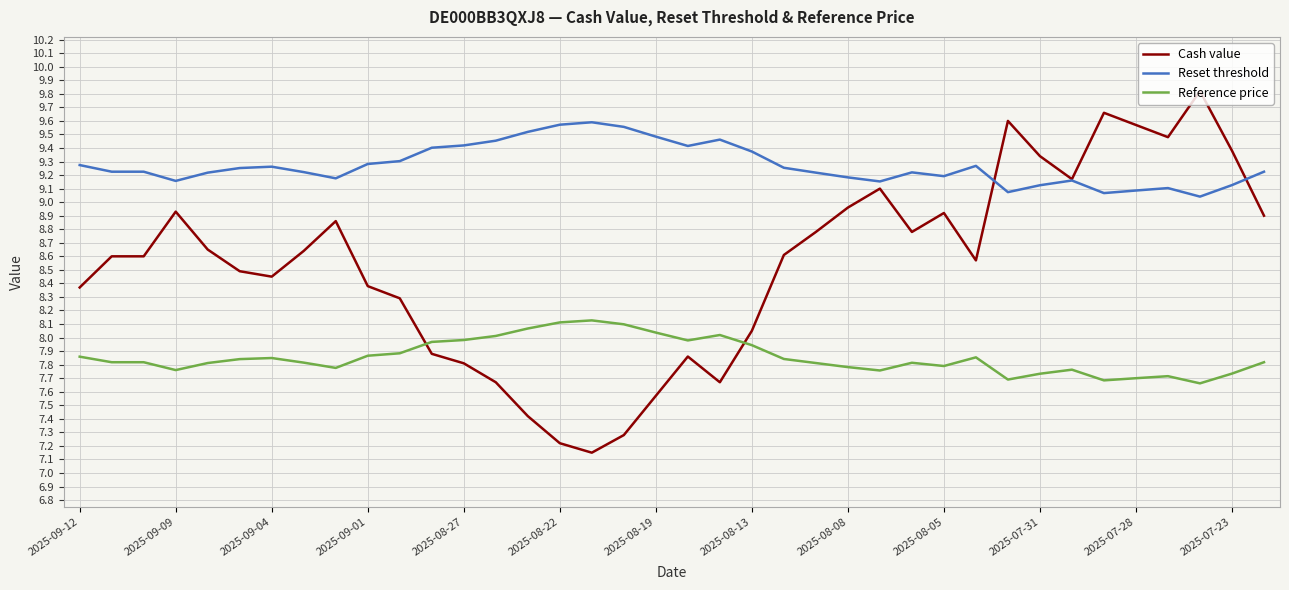

True or false: Reference price and Reset threshold cross at least once.

False